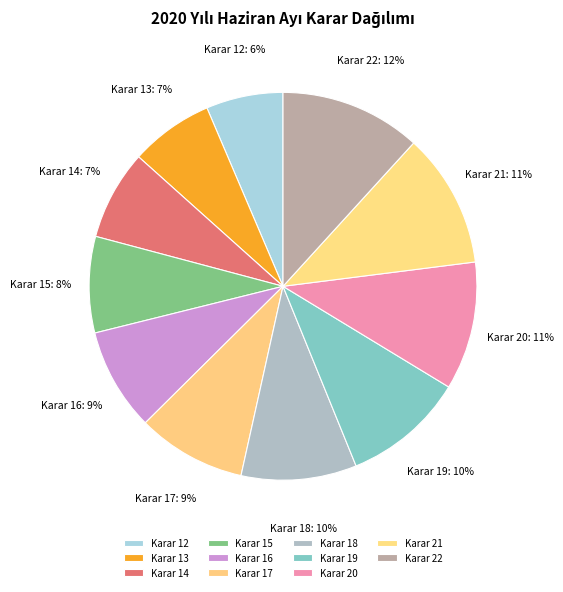

The Karar 22 slice represents 6% of the pie. True or false?

False